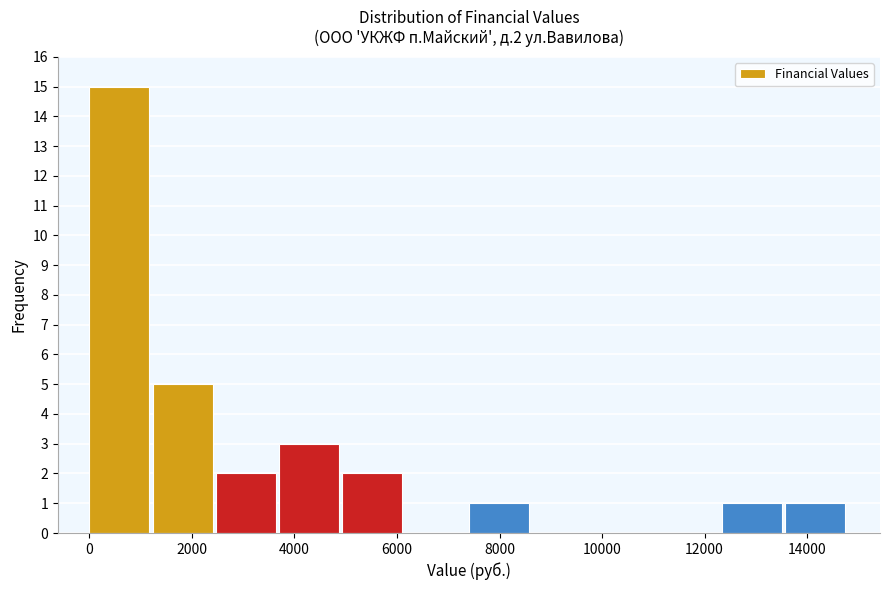

Reading left to right, transcribe this chart: for each bar, give the range it covers on the x-axis and its height. Neither the bar edges nor the heights are printed on the chart, so give them approximately, as read against the axes.

0 to 1200: 15
1200 to 2400: 5
2400 to 3800: 2
3800 to 5000: 3
5000 to 6200: 2
6200 to 7400: 0
7400 to 8600: 1
8600 to 9800: 0
9800 to 11200: 0
11200 to 12400: 0
12400 to 13600: 1
13600 to 14800: 1